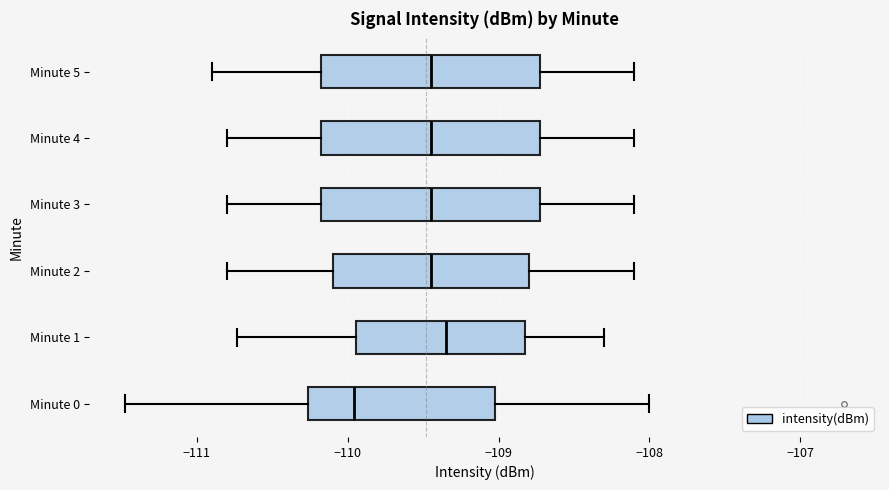

Where does the right whisker of the box for Minute 3 end on the x-axis? The values are not printed on the chart, so give them approximately, as read against the axis.

-108.1